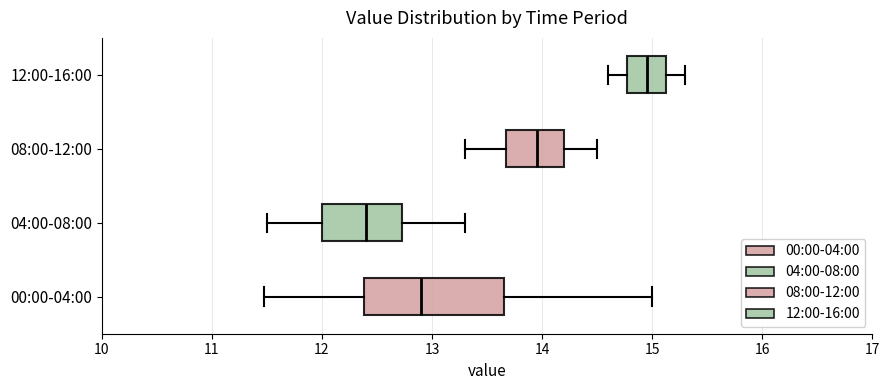

Which box has the furthest to the right median line?

12:00-16:00